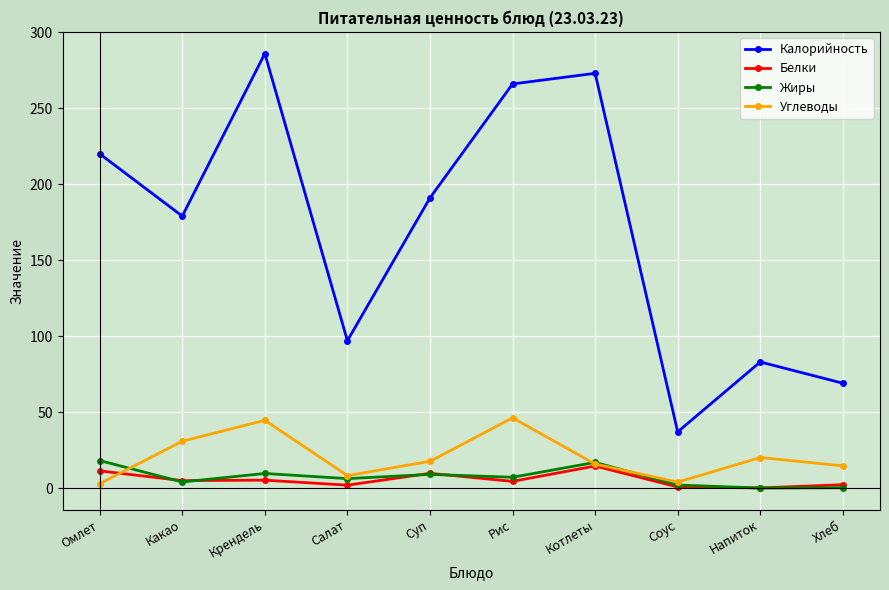

Is it true that Углеводы equals 2.9 at Омлет?

True